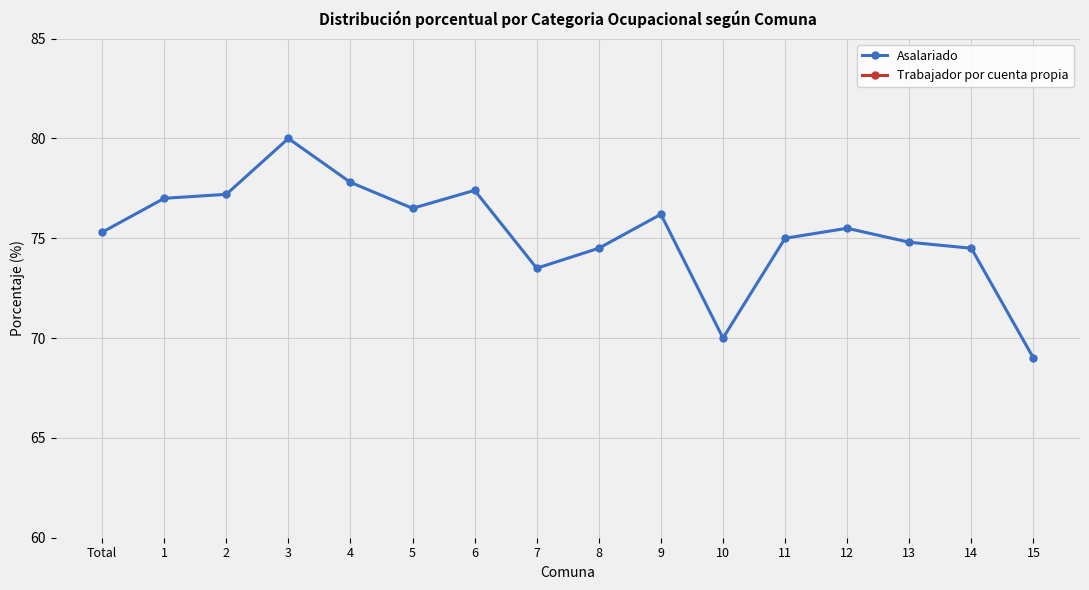

How many interior local valleys does the Trabajador por cuenta propia series have?

6